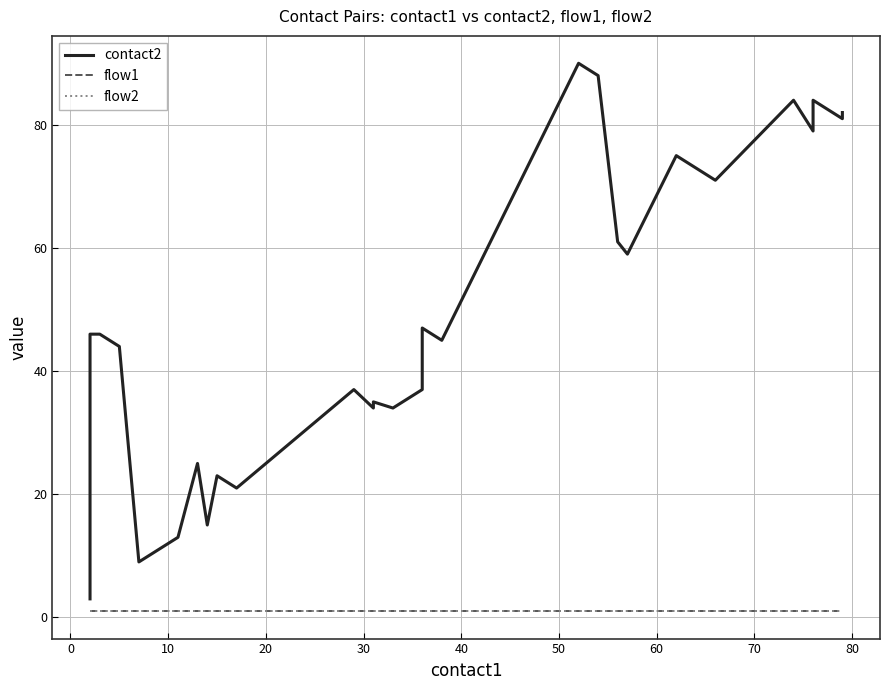

True or false: flow1 and contact2 cross at least once.

False